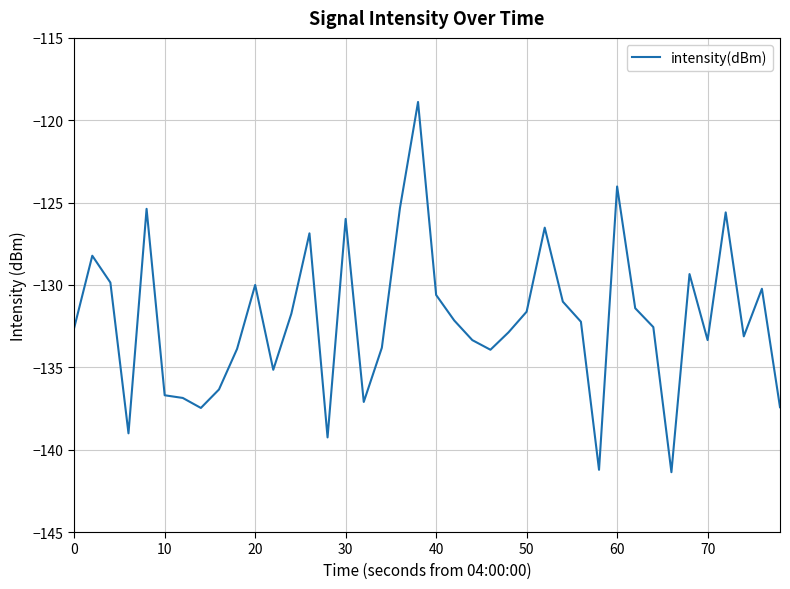

What is the smallest value displayed?

-141.4